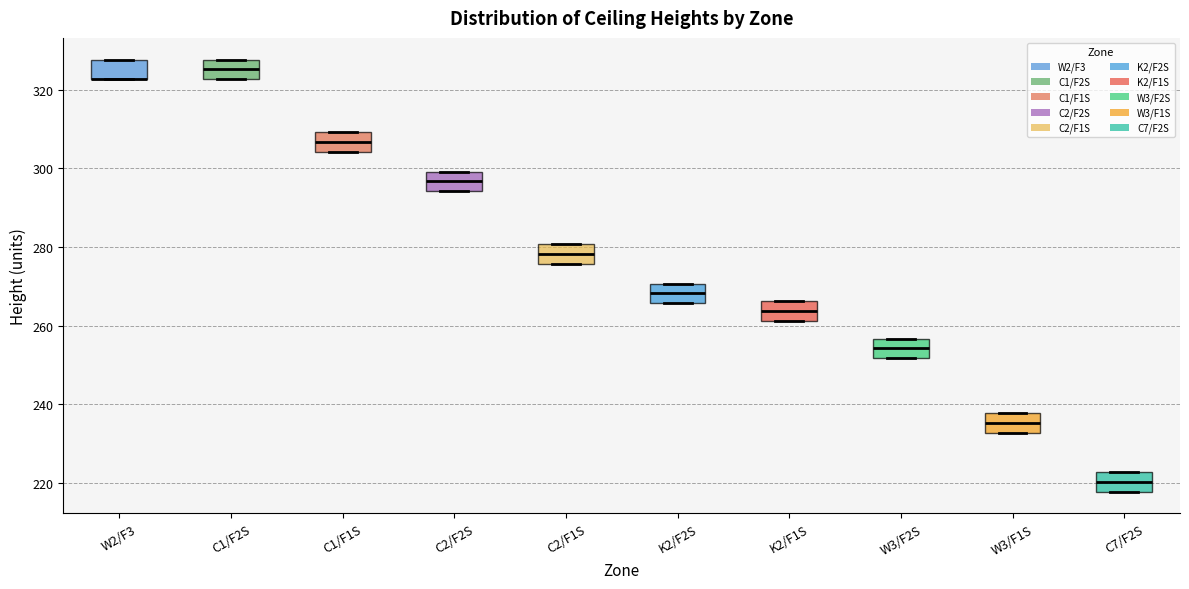

Reading left to right, transcribe this box plot: for each box, give where its median line is, the range the box spans, and where its two whiskers end, as read against the y-axis. The values are not printed on the chart, so give them approximately, as read against the axis.

W2/F3: median 322 (drawn on the box's lower edge), box 322 to 328, whiskers 322 to 328
C1/F2S: median 326, box 322 to 328, whiskers 322 to 328
C1/F1S: median 306, box 304 to 310, whiskers 304 to 310
C2/F2S: median 296, box 294 to 300, whiskers 294 to 300
C2/F1S: median 278, box 276 to 280, whiskers 276 to 280
K2/F2S: median 268, box 266 to 270, whiskers 266 to 270
K2/F1S: median 264, box 262 to 266, whiskers 262 to 266
W3/F2S: median 254, box 252 to 256, whiskers 252 to 256
W3/F1S: median 236, box 232 to 238, whiskers 232 to 238
C7/F2S: median 220, box 218 to 222, whiskers 218 to 222